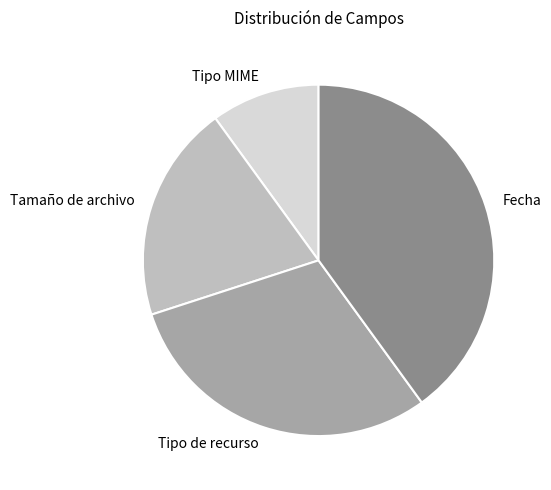

Does Fecha represent more than half of the total?

No